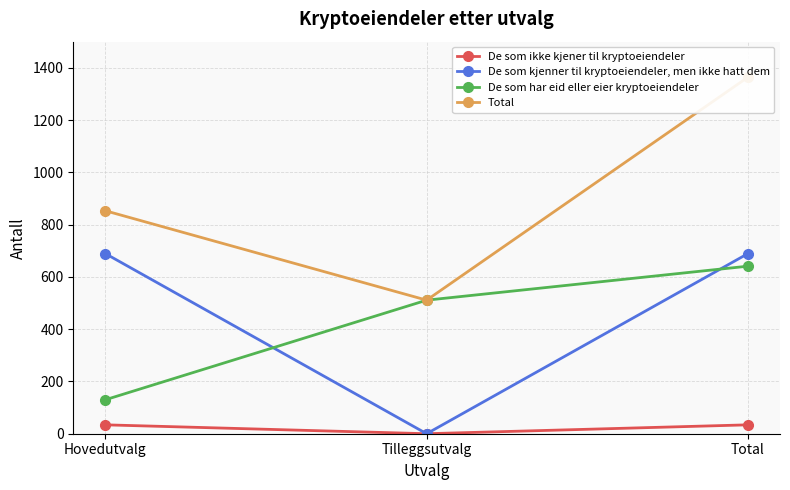

Which series has the largest total across all categories?

Total